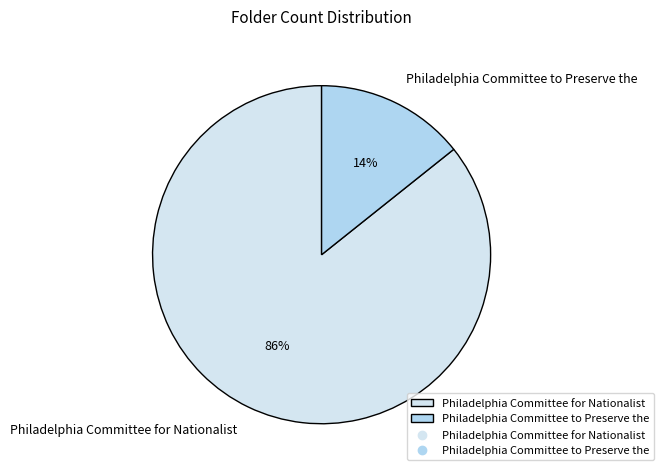

The Philadelphia Committee for Nationalist slice represents 81% of the pie. True or false?

False